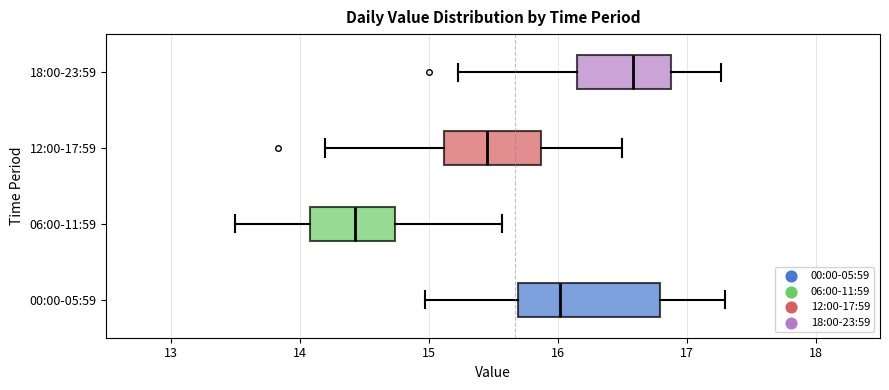

Comparing the boxes themselves (not the whiskers), which one is the widest?

00:00-05:59